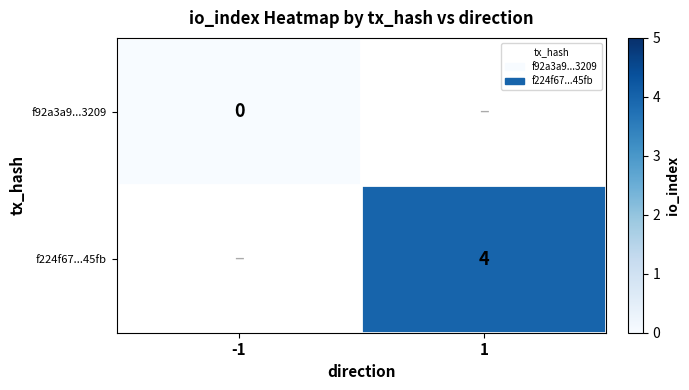

What is the maximum value shown in the chart?

4.0